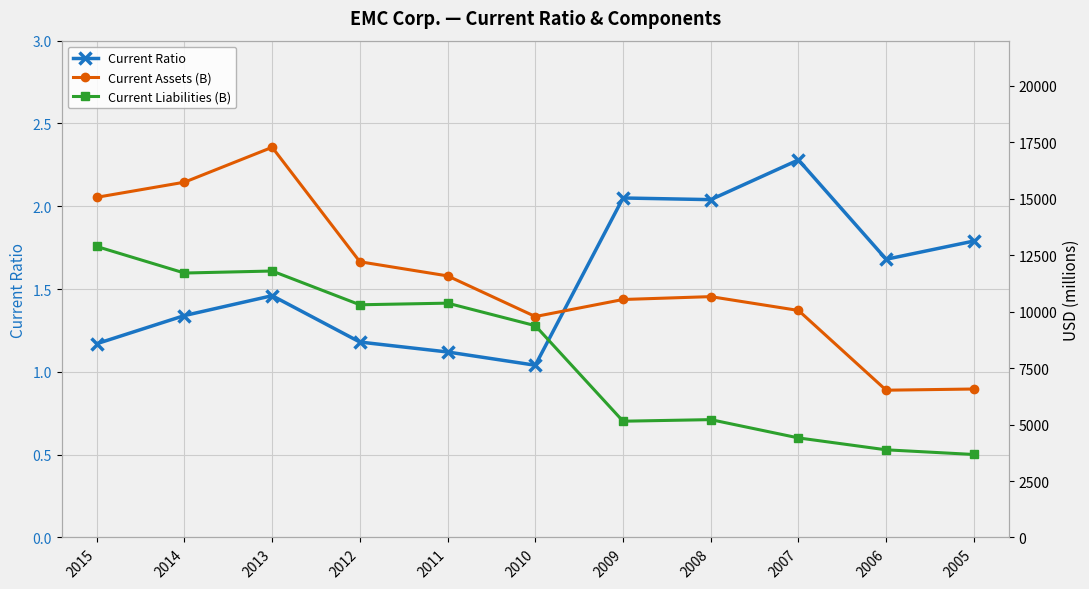

True or false: Current Ratio and Current Assets (B) intersect in this chart.

False